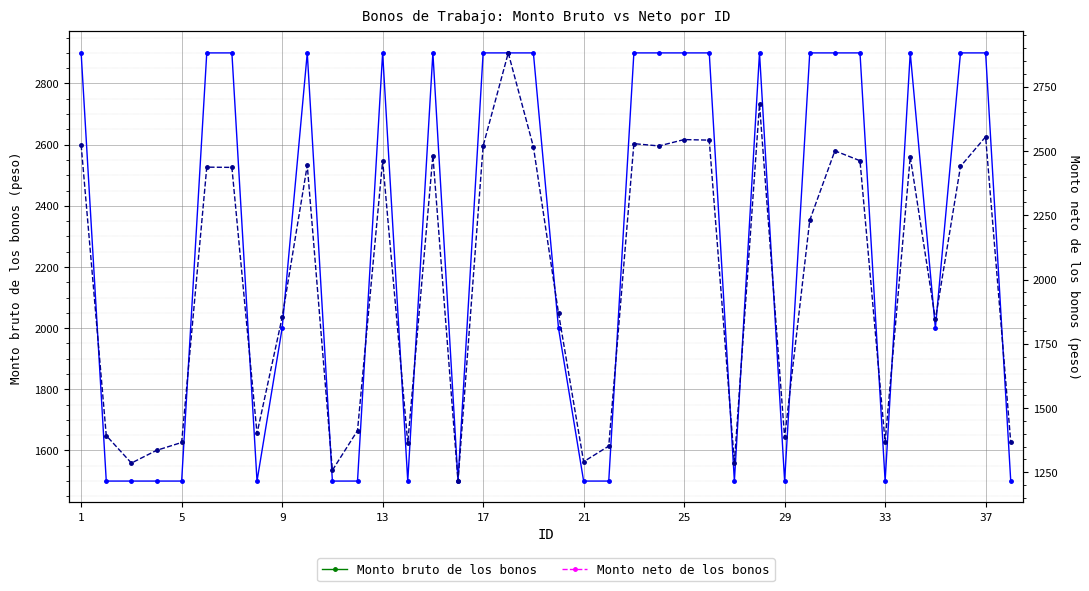

True or false: Monto bruto de los bonos has more than 0 points higher than both neighbors.

True